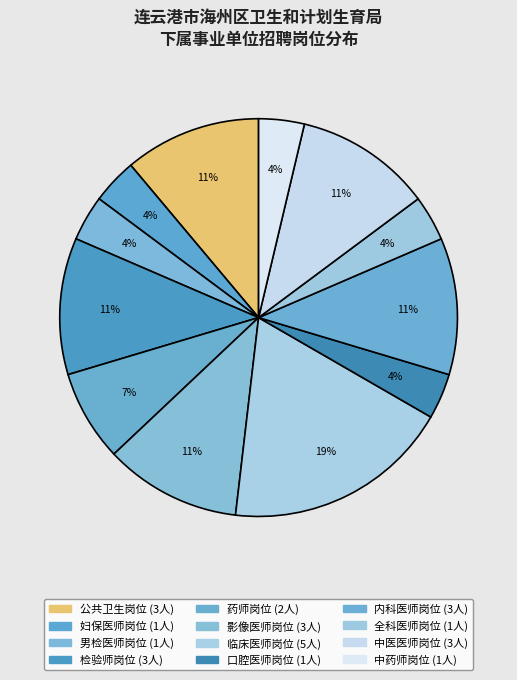

What is the largest slice in the pie chart?

临床医师岗位